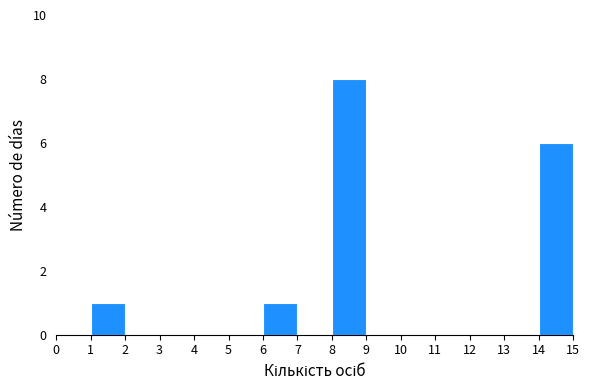

Reading left to right, list every bar in this chart as the range it spans on the x-axis followed by its height. The values are not printed on the chart, so give them approximately, as read against the axis.

0 to 1: 0
1 to 2: 1
2 to 3: 0
3 to 4: 0
4 to 5: 0
5 to 6: 0
6 to 7: 1
7 to 8: 0
8 to 9: 8
9 to 10: 0
10 to 11: 0
11 to 12: 0
12 to 13: 0
13 to 14: 0
14 to 15: 6